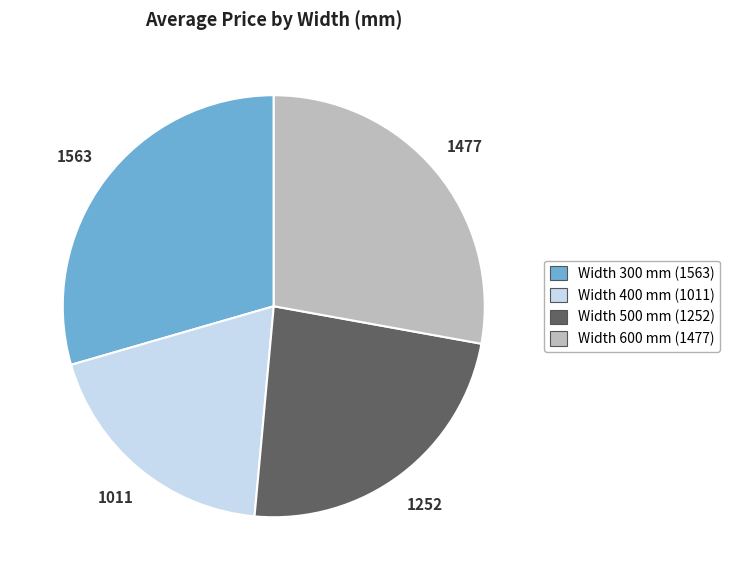

Is there any slice that represents more than half of the pie?

No